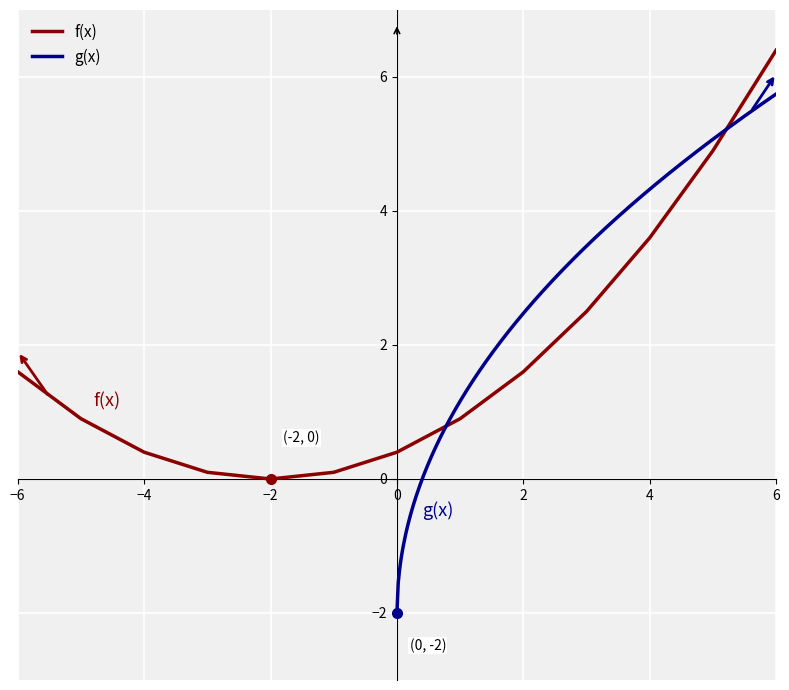

True or false: f(x) has a value of 3.6 at 4.

True